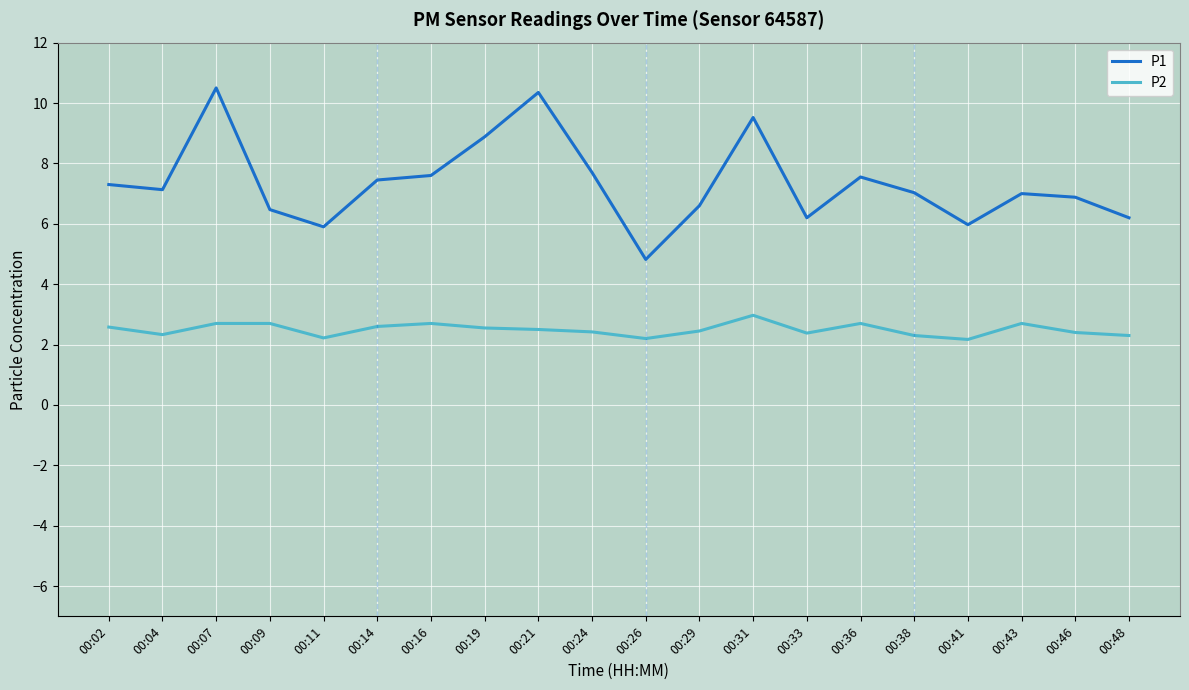

True or false: P1 and P2 intersect in this chart.

False